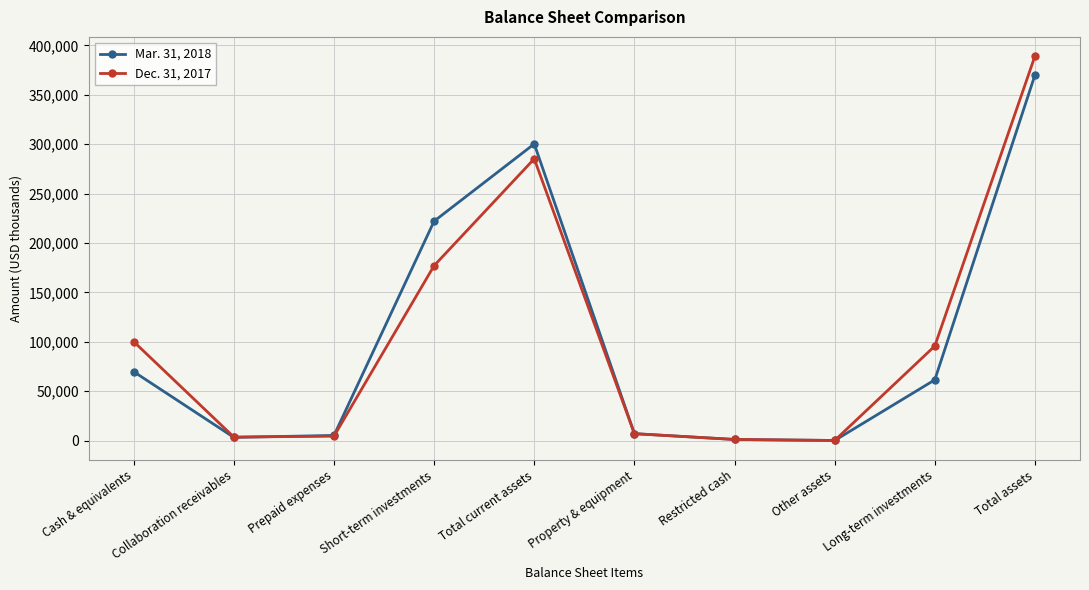

How many values in the Dec. 31, 2017 series are below 95723?

5